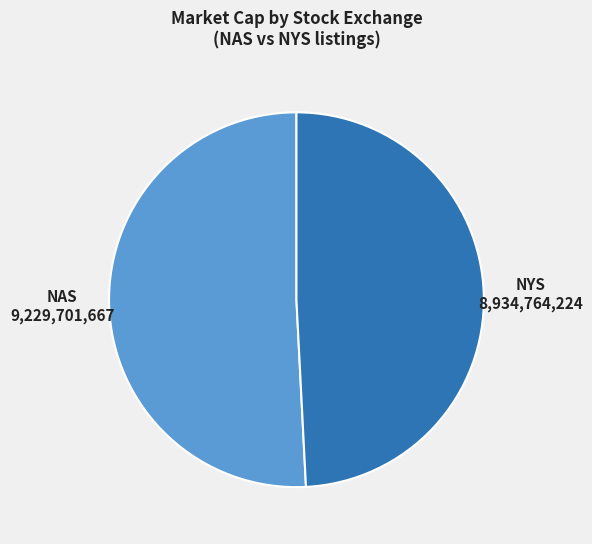

Is there any slice that represents more than half of the pie?

Yes